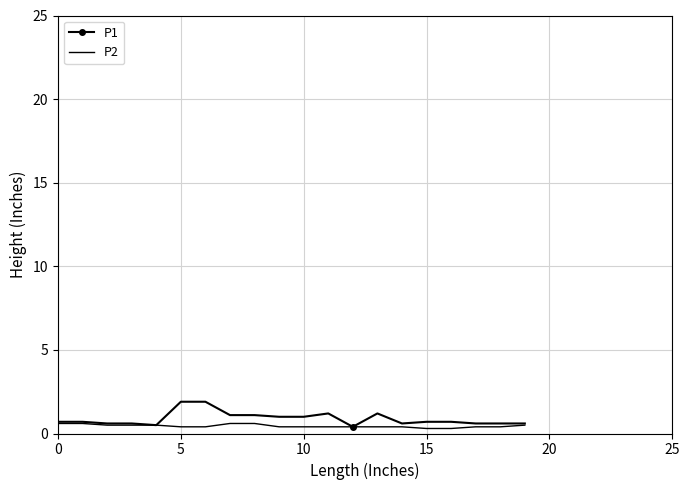

Rank the series by their average value, from highest to lowest.

P1, P2